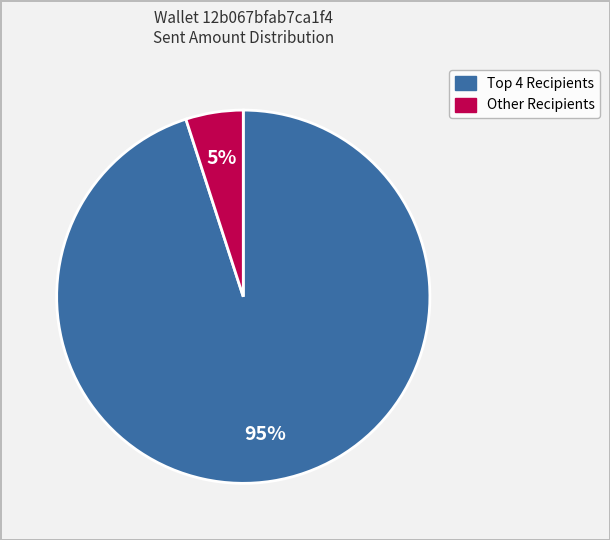

Is there a majority slice in this chart?

Yes